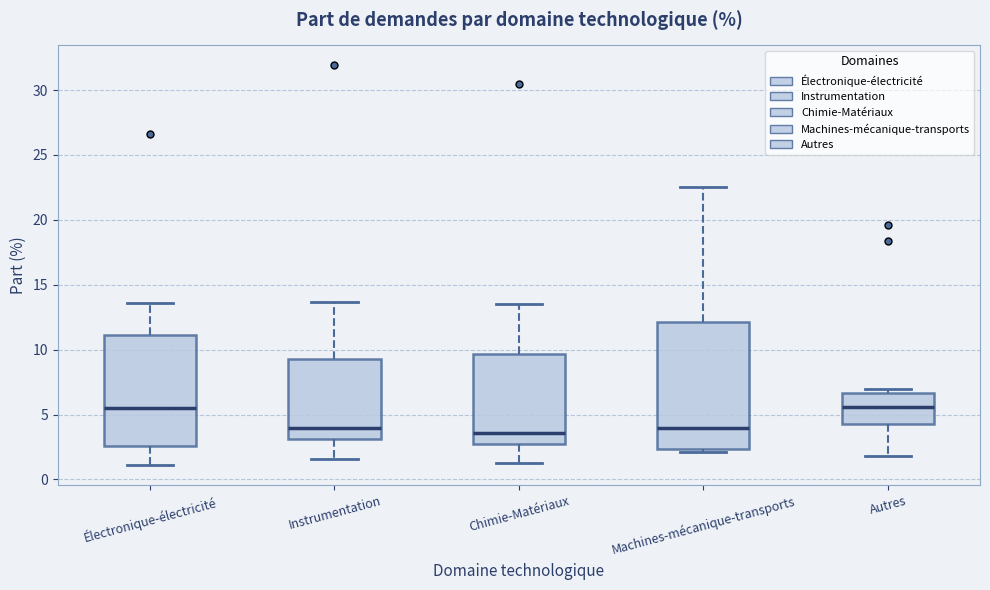

Reading left to right, read every box against the y-axis: the position of its median line, the range the box covers, and the ends of its whiskers. The values are not printed on the chart, so give them approximately, as read against the axis.

Électronique-électricité: median 5.5, box 2.5 to 11.0, whiskers 1.0 to 13.5
Instrumentation: median 4.0, box 3.0 to 9.5, whiskers 1.5 to 13.5
Chimie-Matériaux: median 3.5, box 3.0 to 9.5, whiskers 1.5 to 13.5
Machines-mécanique-transports: median 4.0, box 2.5 to 12.0, whiskers 2.0 to 22.5
Autres: median 5.5, box 4.5 to 6.5, whiskers 2.0 to 7.0